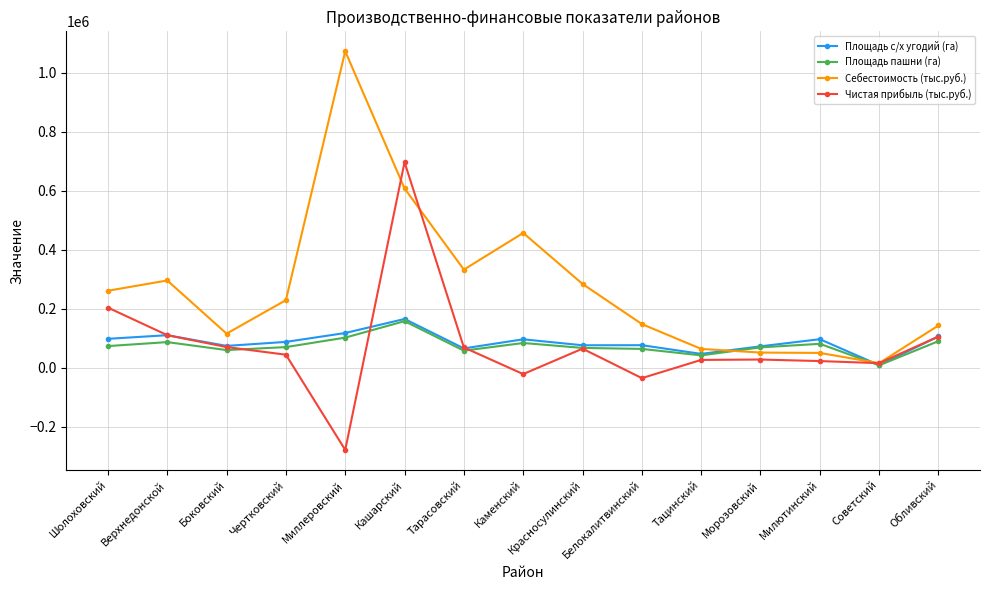

Which category has the highest value in the Площадь с/х угодий (га) series?

Кашарский